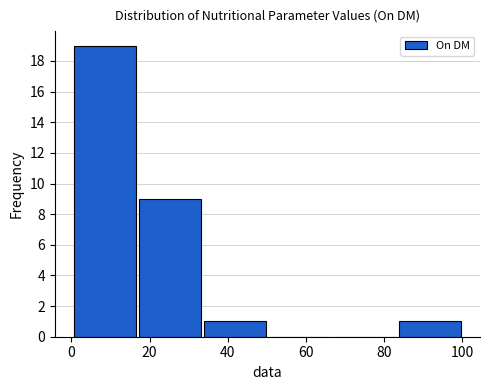

Reading left to right, transcribe this chart: for each bar, give the range it covers on the x-axis and its height. Neither the bar edges nor the heights are printed on the chart, so give them approximately, as read against the axes.

0 to 16: 19
16 to 34: 9
34 to 50: 1
50 to 66: 0
66 to 84: 0
84 to 100: 1